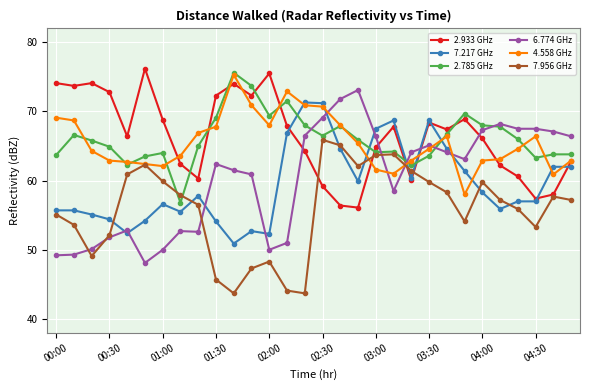

At how many categories does at least one series exceed 43?

30